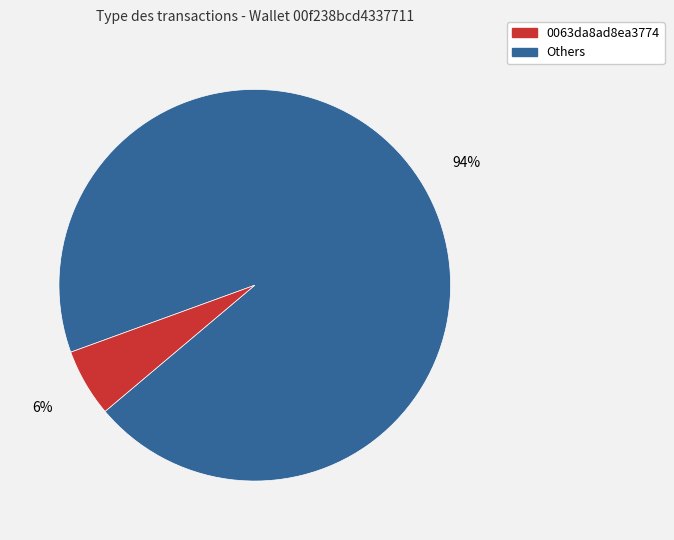

To the nearest percent, what is the average slice percentage?

50%